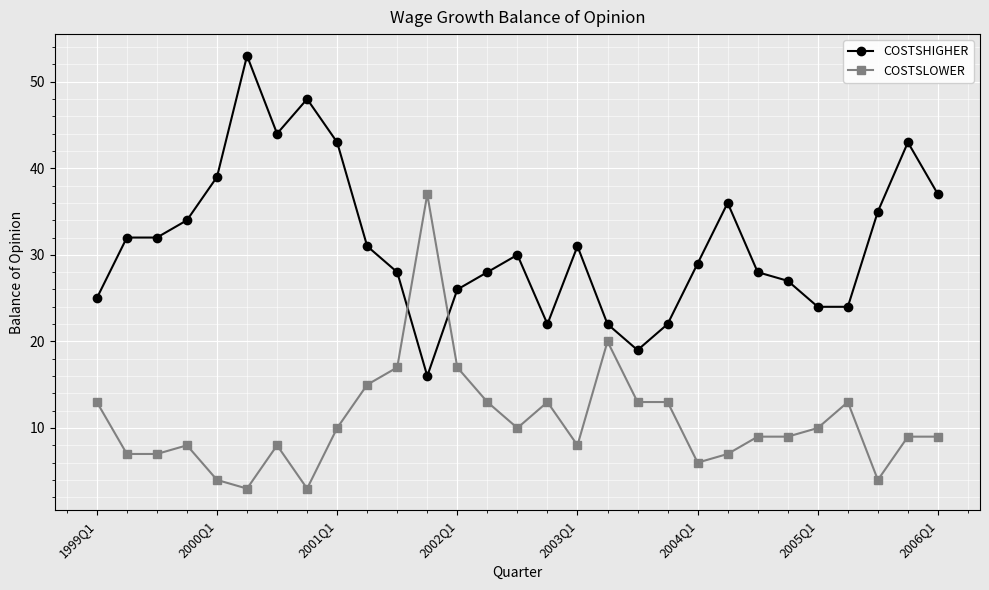

What is the difference between the second highest and second lowest values in the COSTSHIGHER series?

29